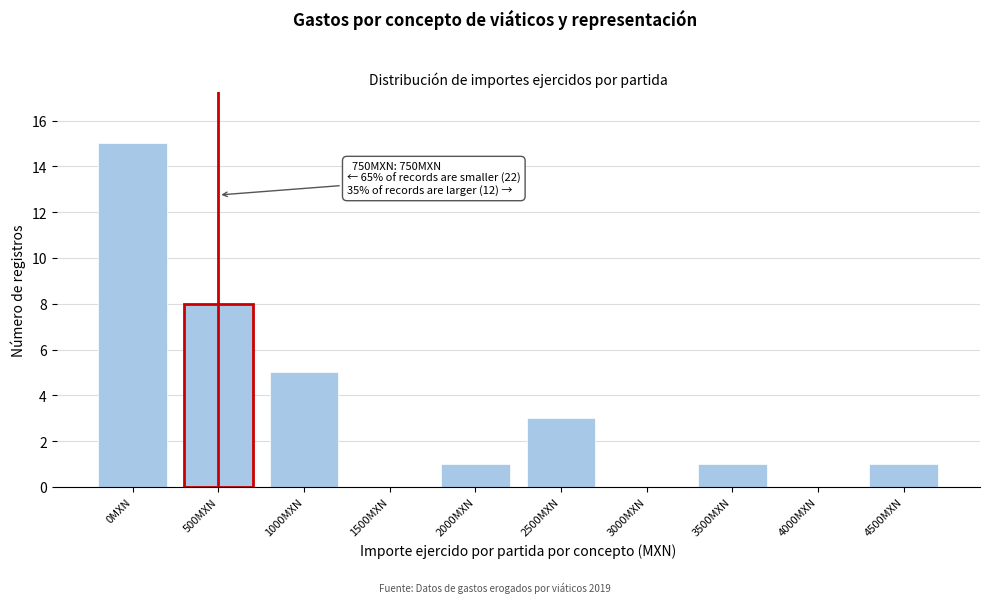

Reading right to left, extract all data points from this chart.

4500MXN=1	4000MXN=0	3500MXN=1	3000MXN=0	2500MXN=3	2000MXN=1	1500MXN=0	1000MXN=5	500MXN=8	0MXN=15